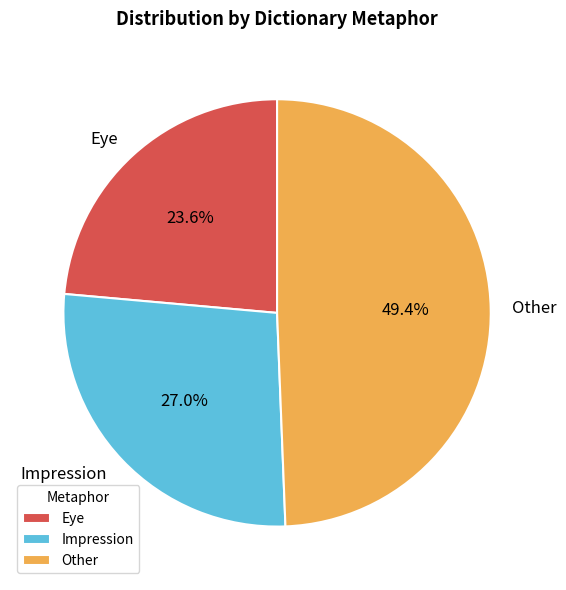

To the nearest percent, what is the average slice percentage?

33%